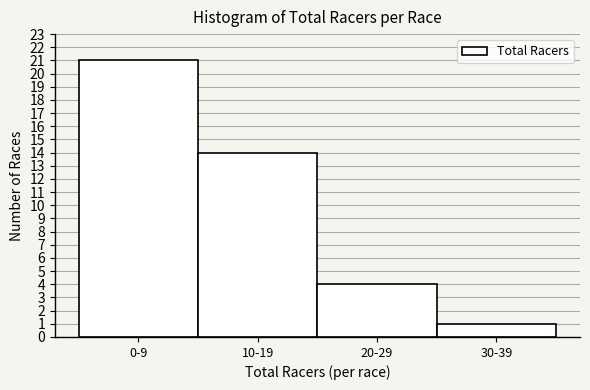

Reading left to right, transcribe all the data shown in this chart.

21	14	4	1